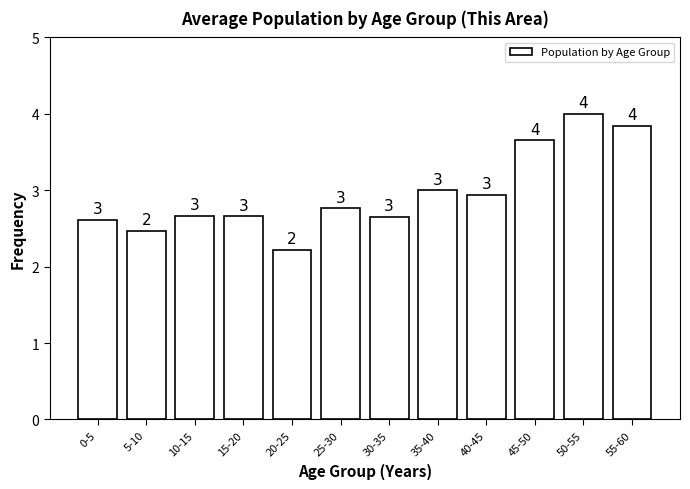

True or false: the data shows 1.5 at 20-25.

False